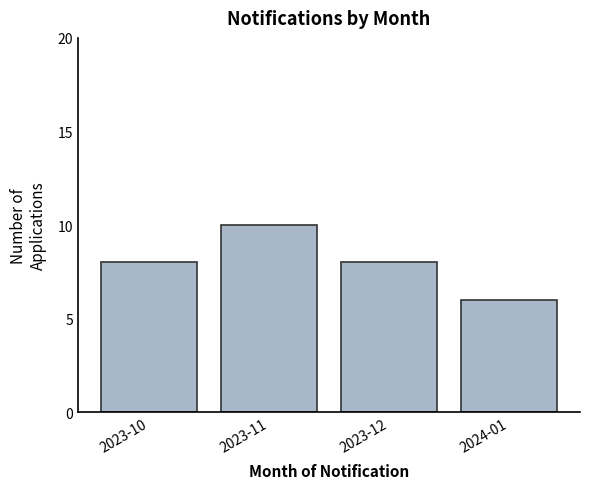

Reading left to right, transcribe all the data shown in this chart.

2023-10=8	2023-11=10	2023-12=8	2024-01=6